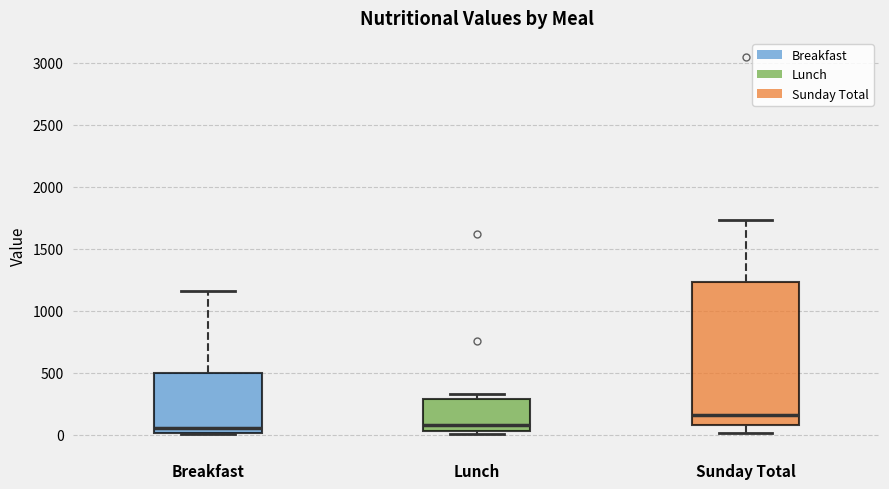

Comparing the boxes themselves (not the whiskers), which one is the tallest?

Sunday Total